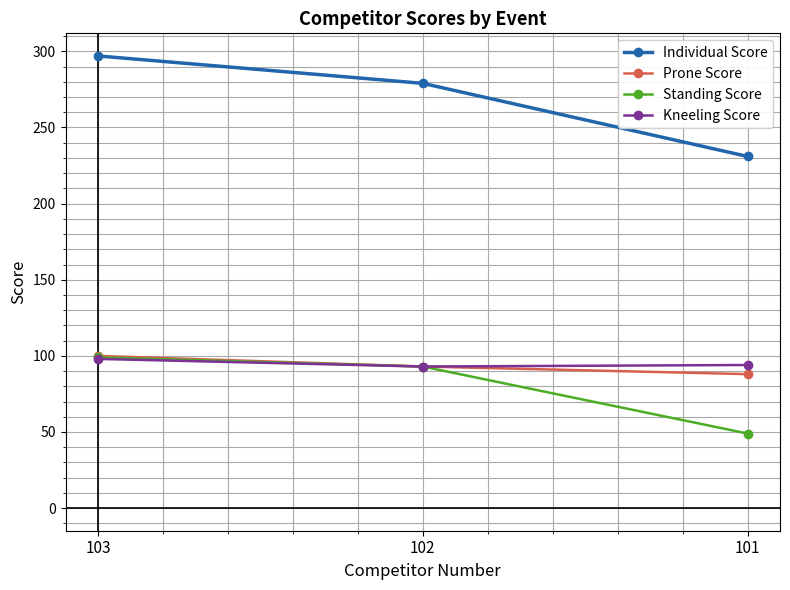

What is the difference between the maximum and minimum values in the Kneeling Score series?

5